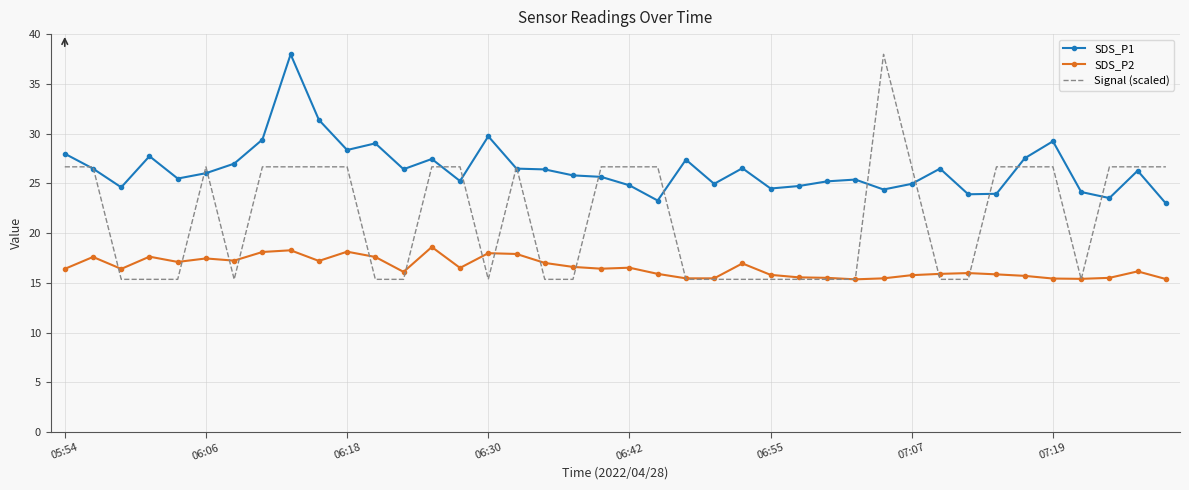

Which series has the largest range (max minus min)?

Signal (scaled)